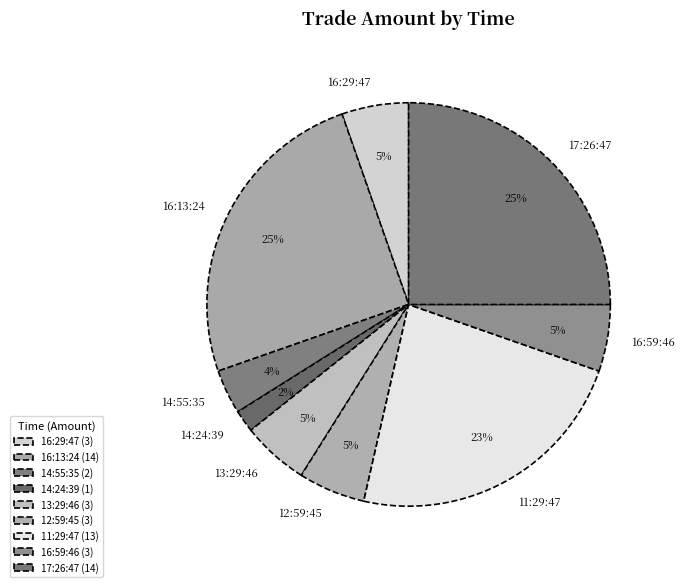

Which slice is the smallest?

14:24:39